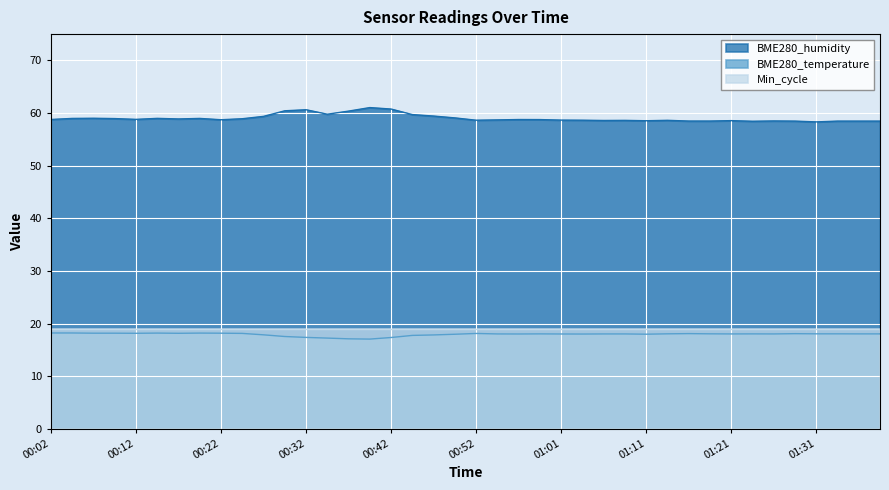

How many distinct data groups are displayed?

3